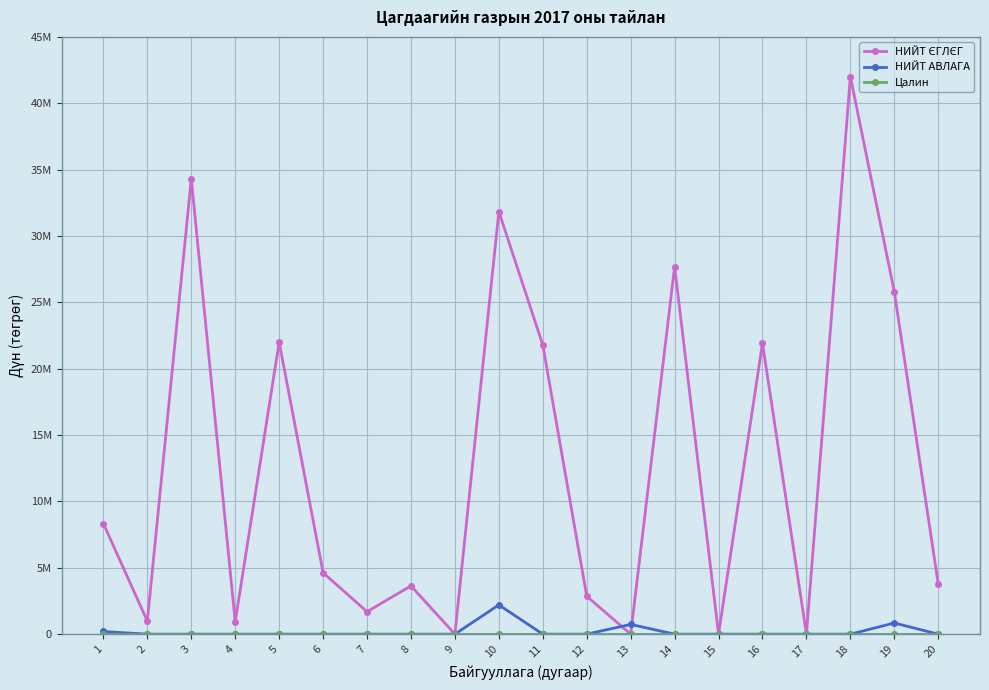

Does the chart have visible grid lines?

Yes